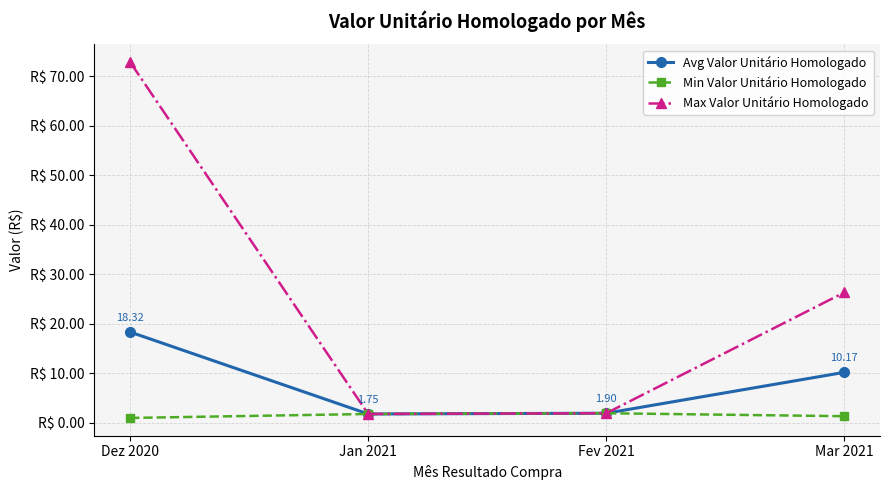

What is the difference between the Max Valor Unitário Homologado values at Fev 2021 and Dez 2020?

71.0